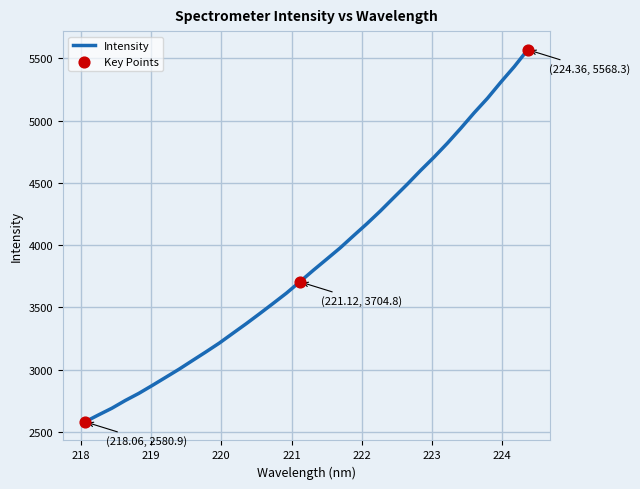

What is the minimum value shown in the chart?

2580.9